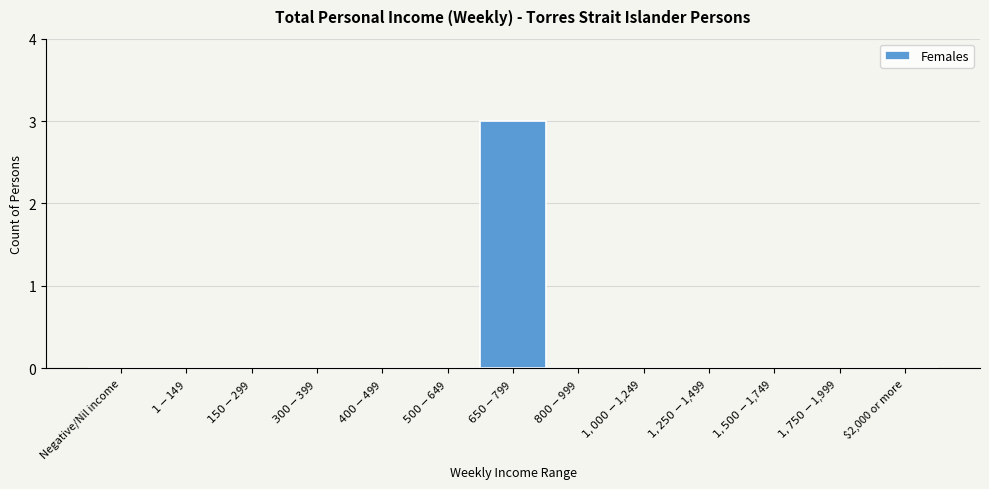

What is the greatest value displayed?

3